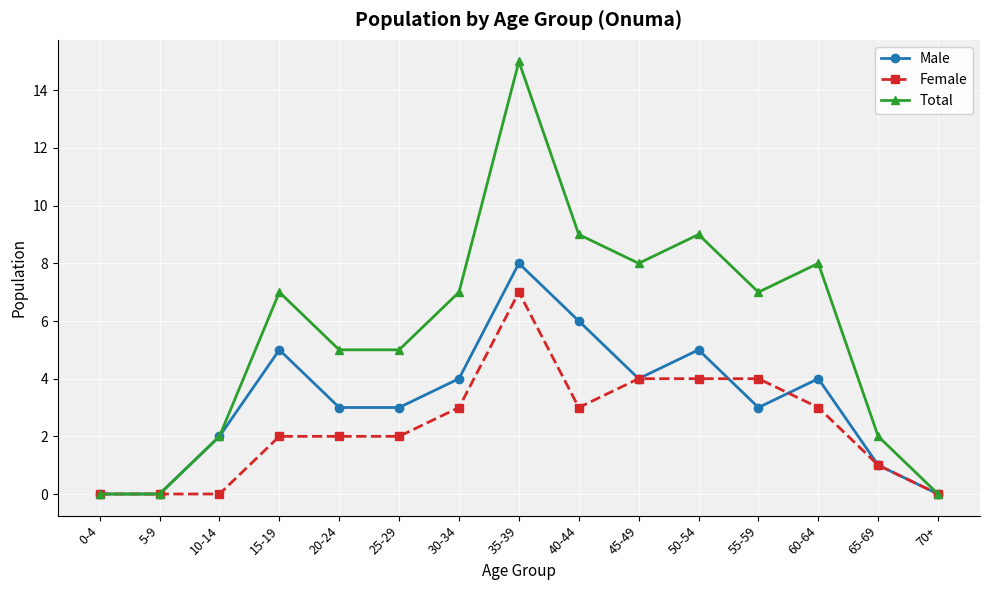

What is the maximum value shown in the chart?

15